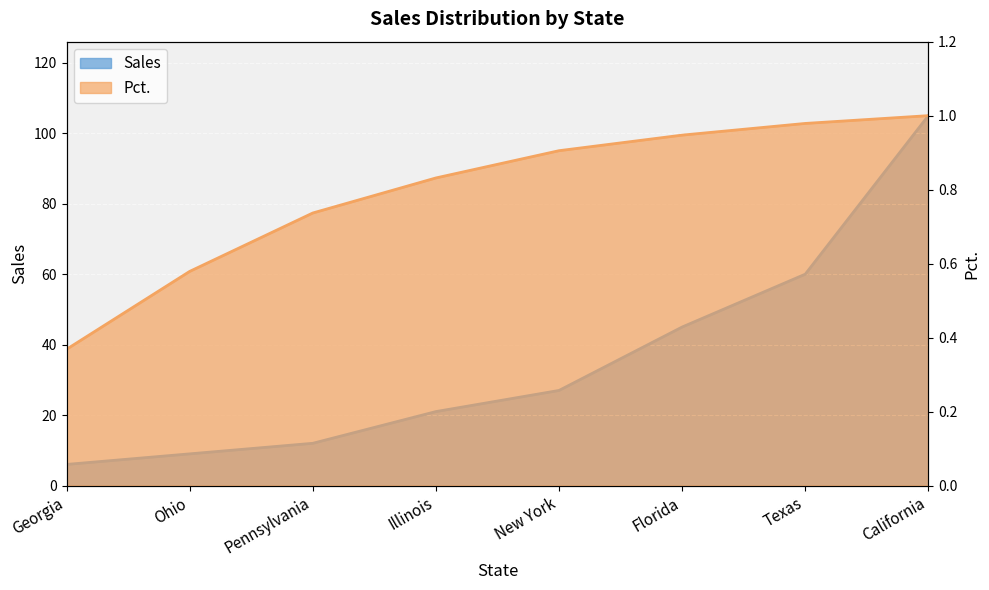

How many data points does each series have?

8